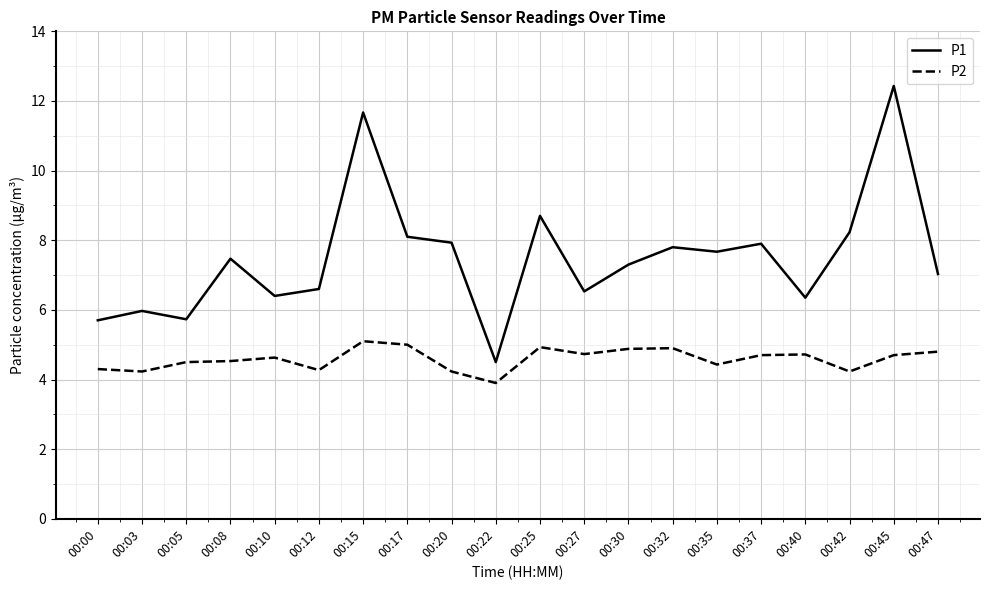

List the series in order of their overall mean, lowest first.

P2, P1